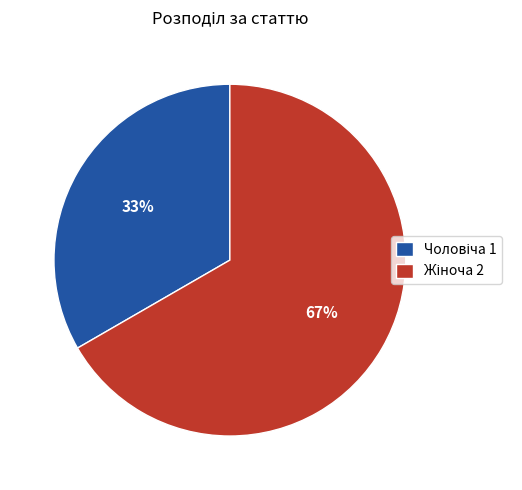

To the nearest percent, what is the average slice percentage?

50%